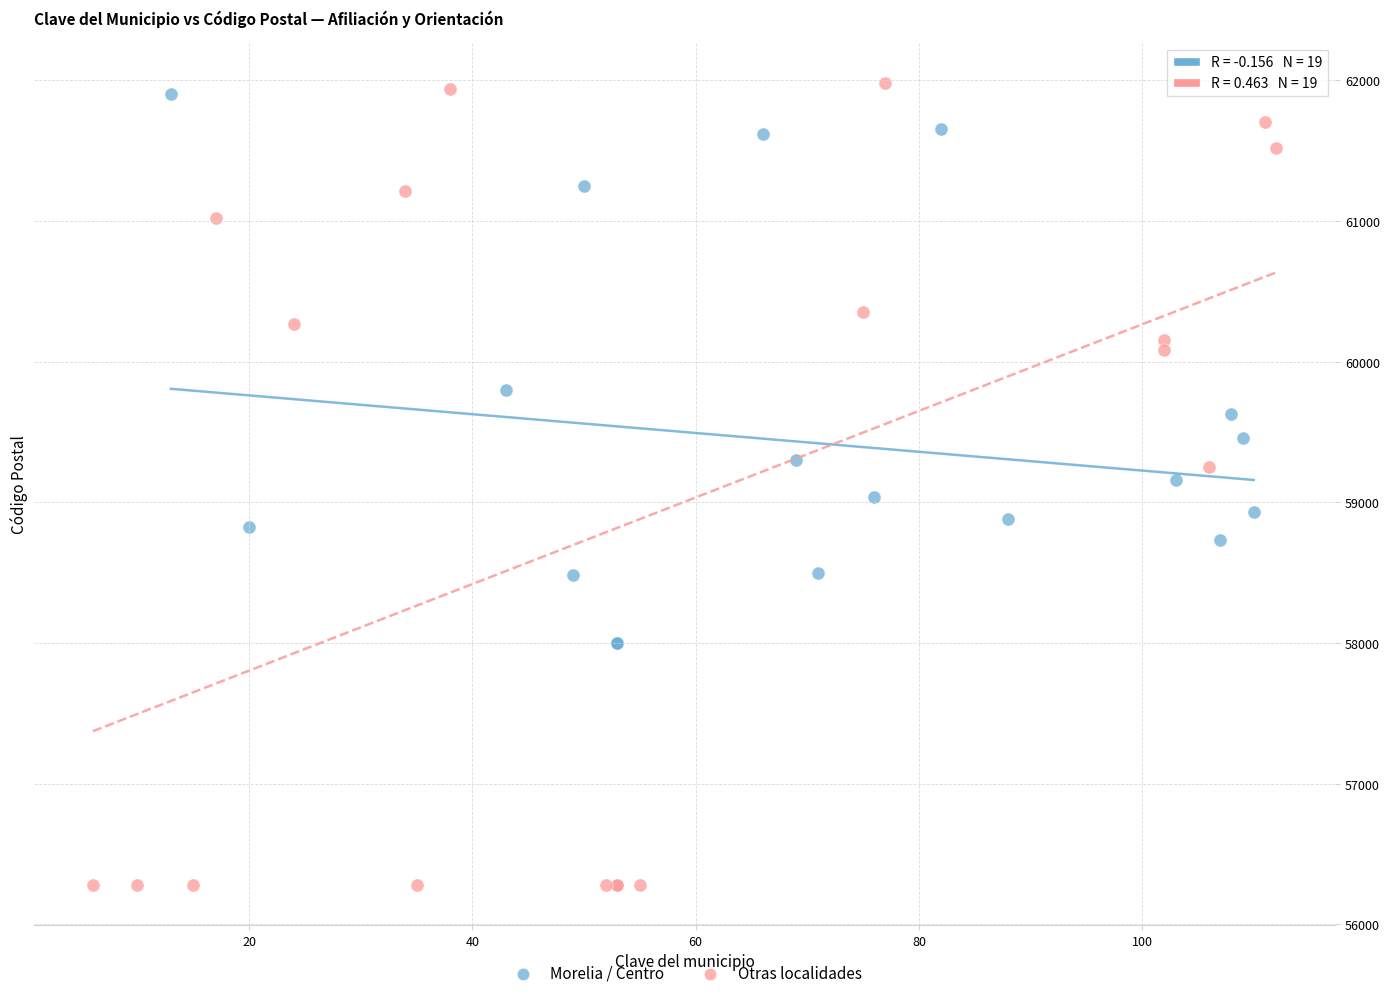

Which series contains the lowest Y value?

Otras localidades